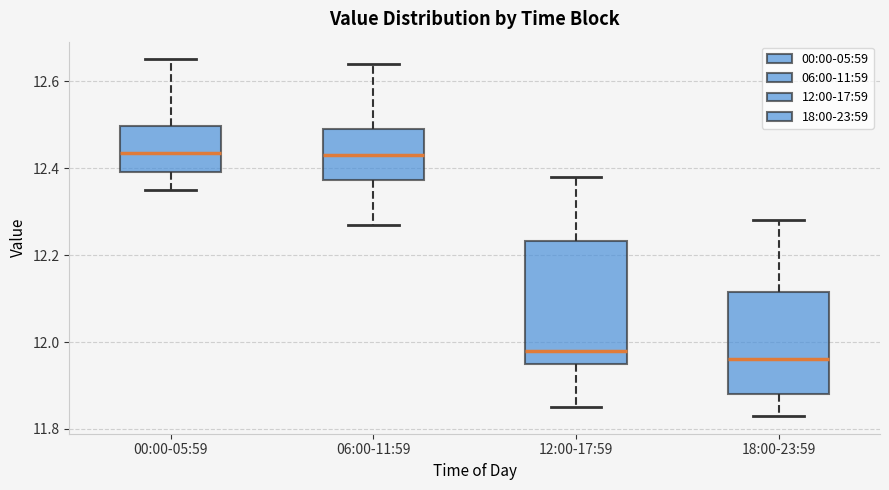

Reading left to right, transcribe this box plot: for each box, give where its median line is, the range the box spans, and where its two whiskers end, as read against the y-axis. The values are not printed on the chart, so give them approximately, as read against the axis.

00:00-05:59: median 12.44, box 12.40 to 12.50, whiskers 12.36 to 12.66
06:00-11:59: median 12.44, box 12.38 to 12.50, whiskers 12.28 to 12.64
12:00-17:59: median 11.98, box 11.96 to 12.24, whiskers 11.86 to 12.38
18:00-23:59: median 11.96, box 11.88 to 12.12, whiskers 11.84 to 12.28